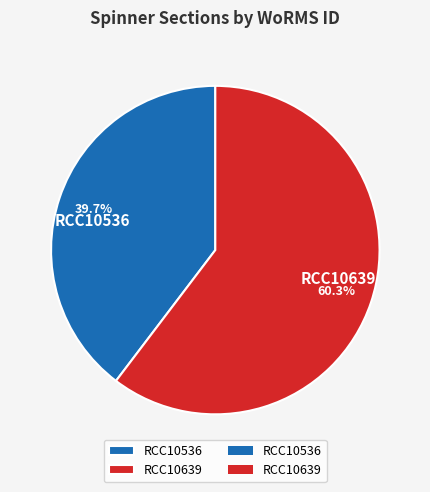

Do RCC10536 and RCC10639 together represent more than half of the pie?

Yes